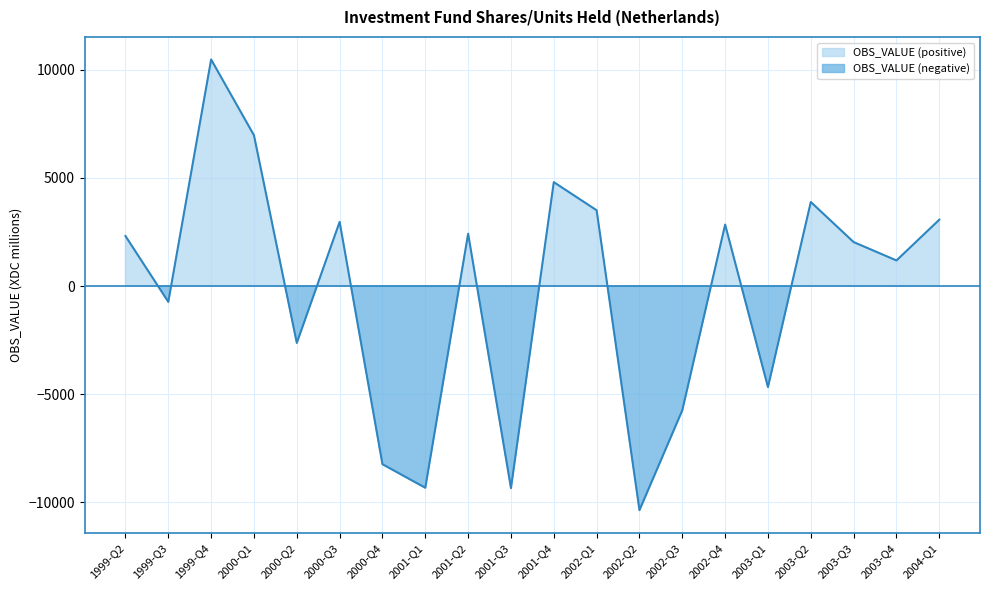

Count the number of values greater than 2313.

9